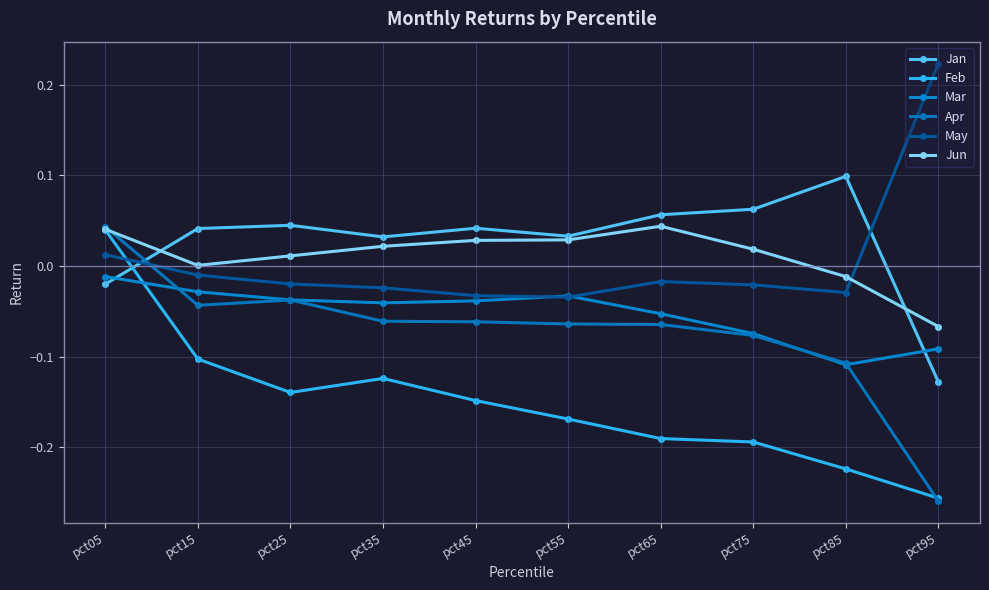

Reading left to right, extract all data points from this chart.

Jan: -0.0	0.0	0.0	0.0	0.0	0.0	0.1	0.1	0.1	-0.1
Feb: 0.0	-0.1	-0.1	-0.1	-0.1	-0.2	-0.2	-0.2	-0.2	-0.3
Mar: -0.0	-0.0	-0.0	-0.0	-0.0	-0.0	-0.1	-0.1	-0.1	-0.1
Apr: 0.0	-0.0	-0.0	-0.1	-0.1	-0.1	-0.1	-0.1	-0.1	-0.3
May: 0.0	-0.0	-0.0	-0.0	-0.0	-0.0	-0.0	-0.0	-0.0	0.2
Jun: 0.0	0.0	0.0	0.0	0.0	0.0	0.0	0.0	-0.0	-0.1